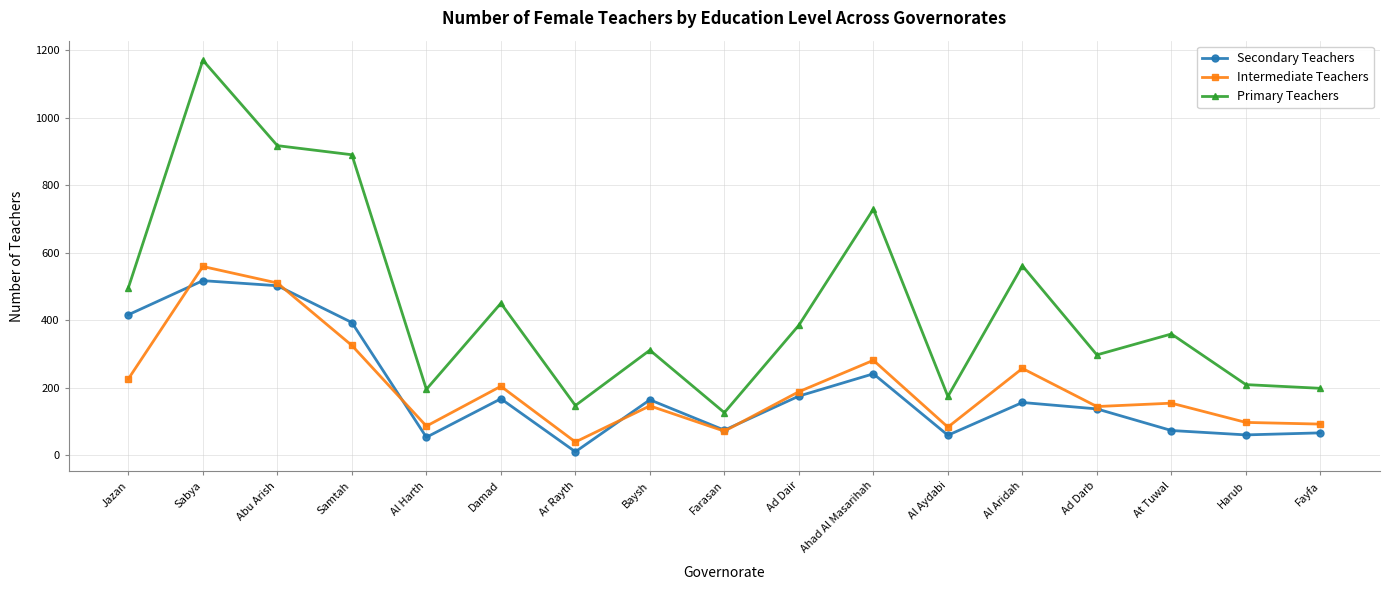

At which category does Primary Teachers reach its first local valley?

Al Harth